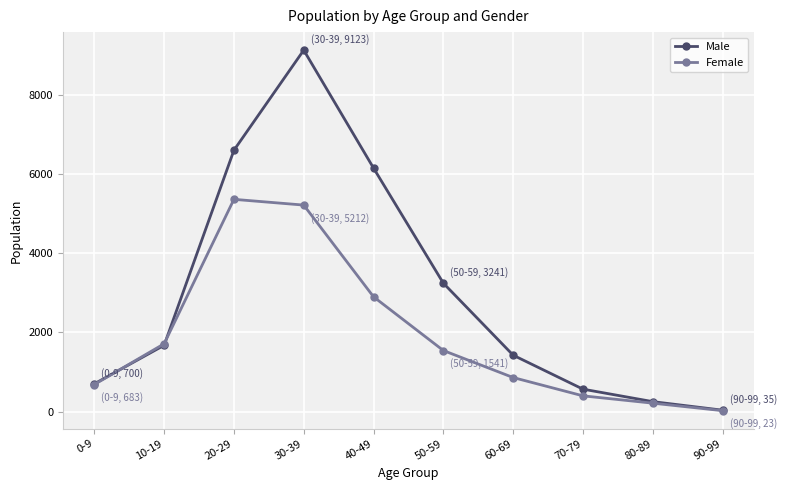

How many times do Male and Female cross each other?

2